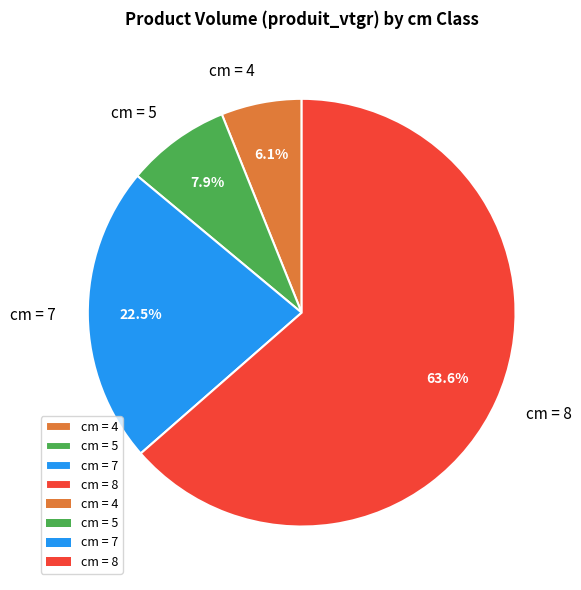

Is there any slice that represents more than half of the pie?

Yes